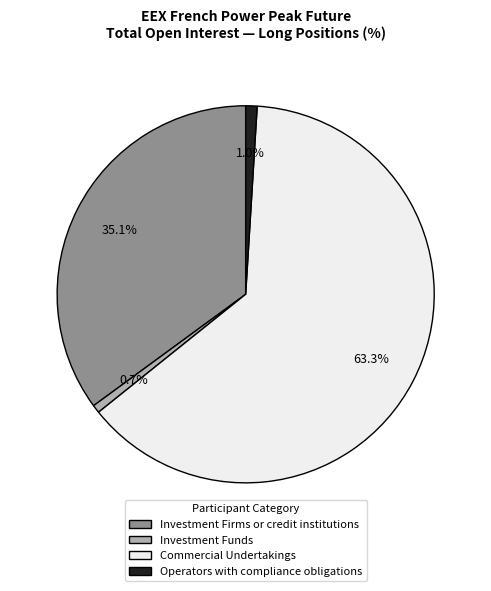

To the nearest percent, what is the average slice percentage?

25%